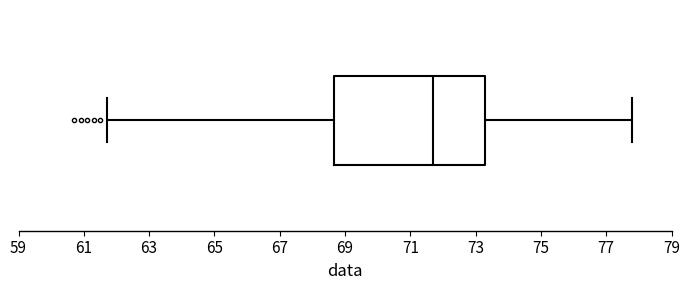

Read this box plot against the x-axis: the position of the median line, the range covered by the box, and the ends of both whiskers. The values are not printed on the chart, so give them approximately, as read against the axis.

median 71.8, box 68.6 to 73.4, whiskers 61.8 to 77.8